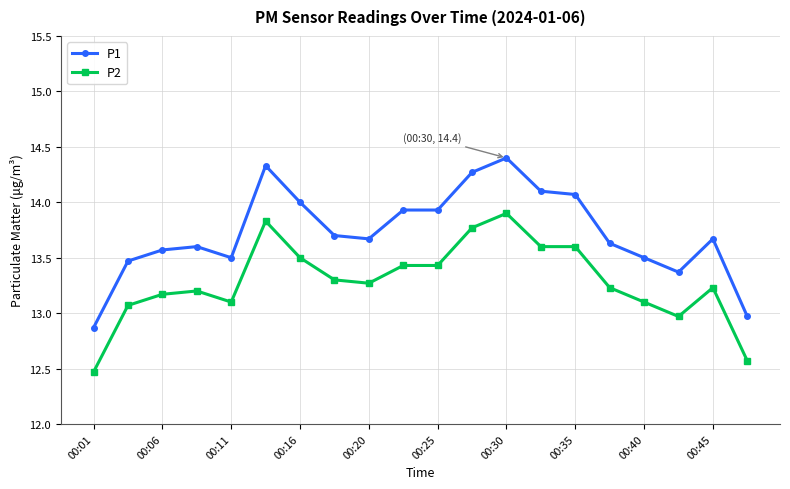

What is the difference between the maximum and second lowest values in the P2 series?

1.3